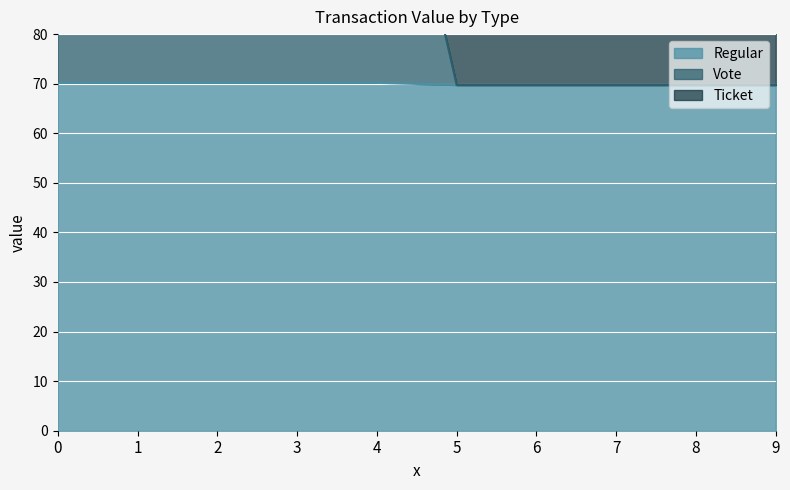

What value does the Ticket series have at 3?

140.3